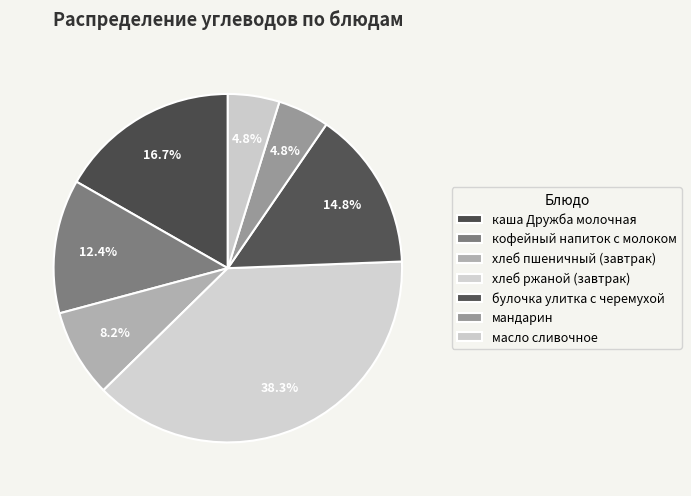

What portion of the pie excludes кофейный напиток с молоком?

87.6%